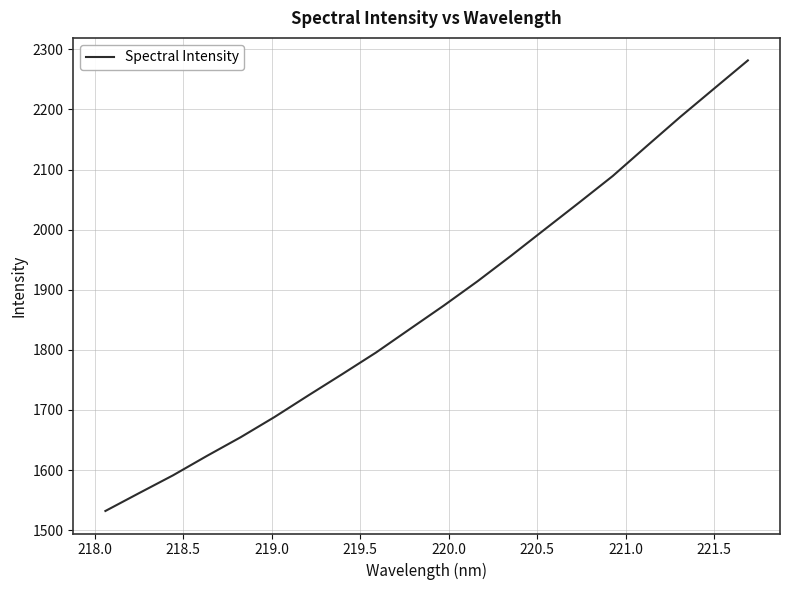

What is the difference between the maximum and minimum values?

749.8